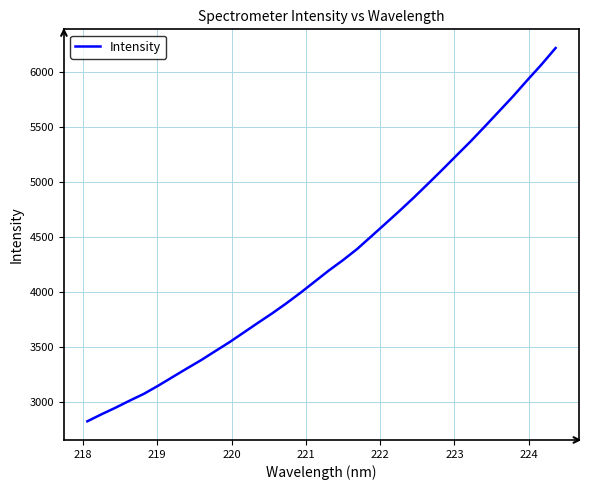

What is the smallest value displayed?

2824.0